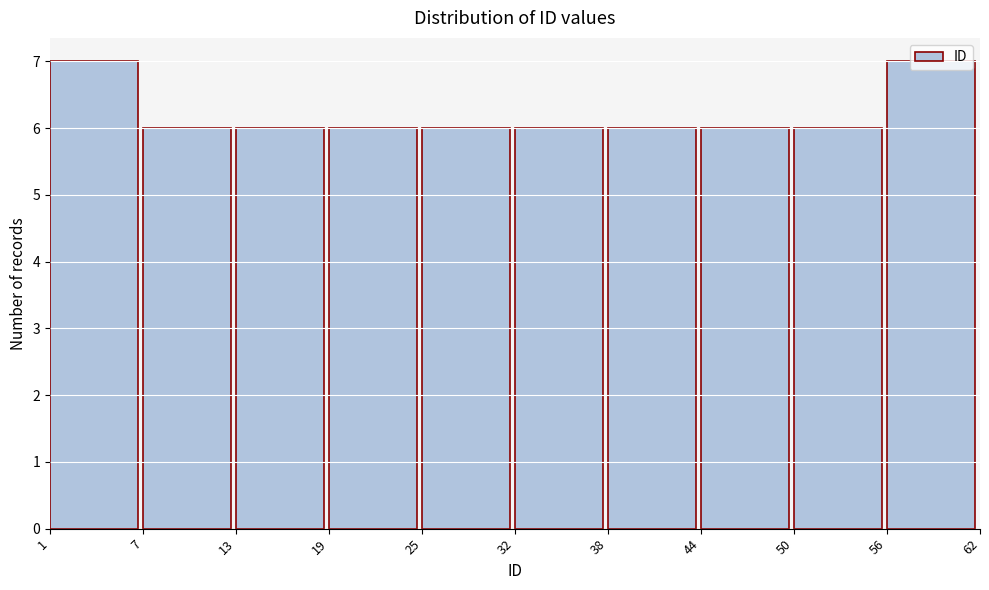

Reading left to right, transcribe this chart: for each bar, give the range it covers on the x-axis and its height. The values are not printed on the chart, so give them approximately, as read against the axis.

1 to 7: 7
7 to 13: 6
13 to 19: 6
19 to 25: 6
25 to 32: 6
32 to 38: 6
38 to 44: 6
44 to 50: 6
50 to 56: 6
56 to 62: 7